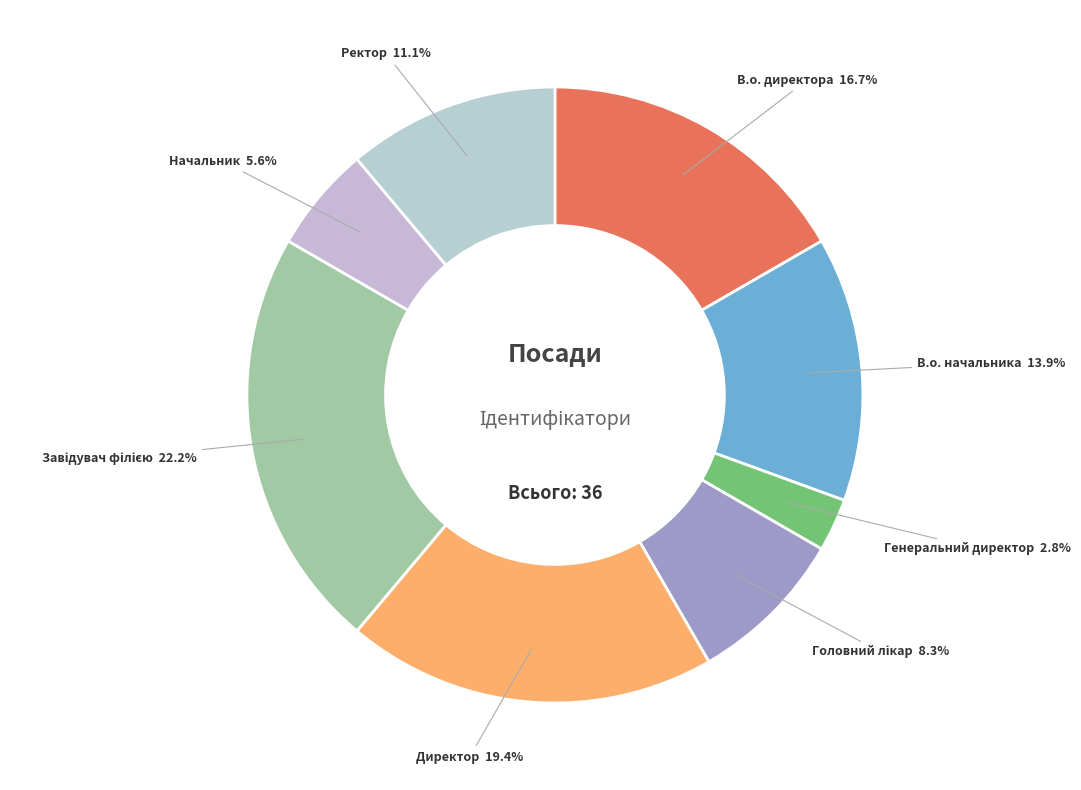

Which category has the smallest portion of the pie?

Генеральний директор